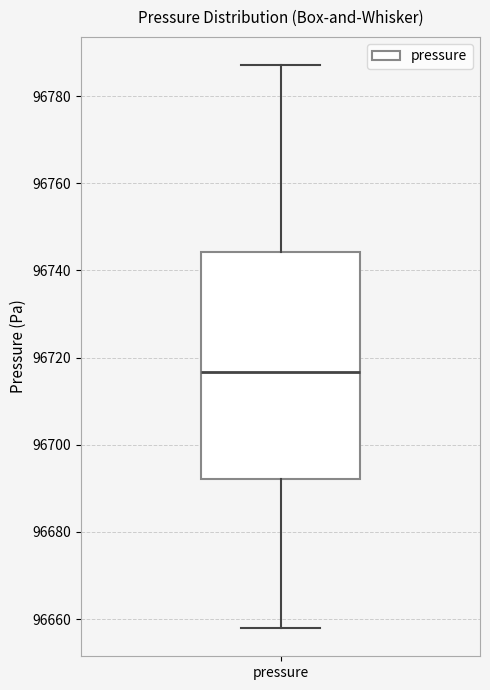

Read this box plot against the y-axis: the position of the median line, the range covered by the box, and the ends of both whiskers. The values are not printed on the chart, so give them approximately, as read against the axis.

median 96716, box 96692 to 96744, whiskers 96658 to 96788